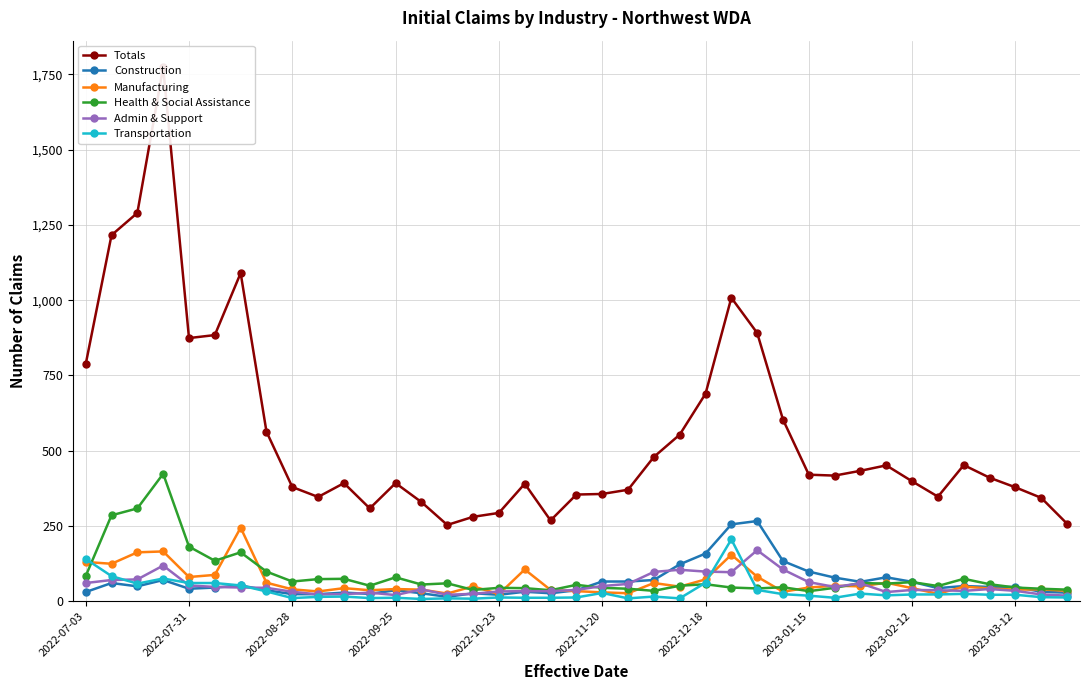

True or false: Construction and Manufacturing cross at least once.

True